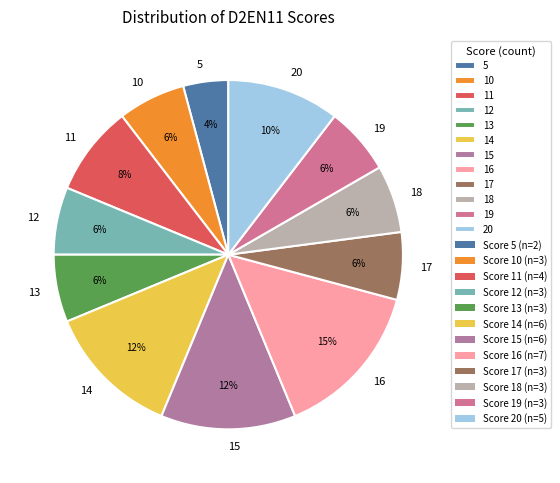

What percentage is the 16 slice, to the nearest percent?

15%